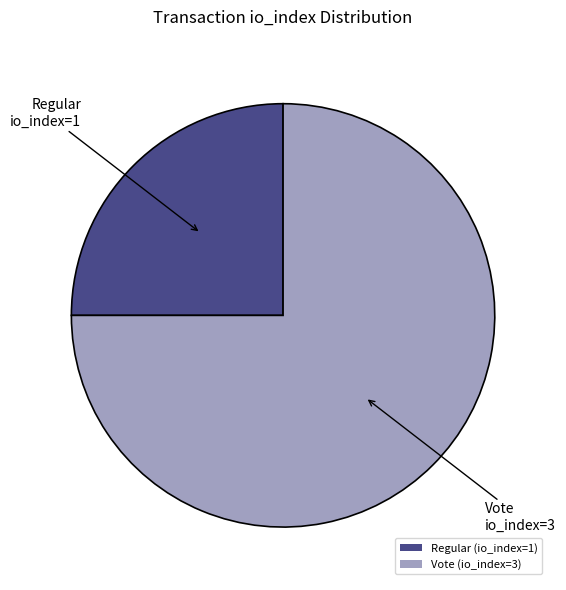

Which slice represents more than half of the pie?

Vote (io_index=3)